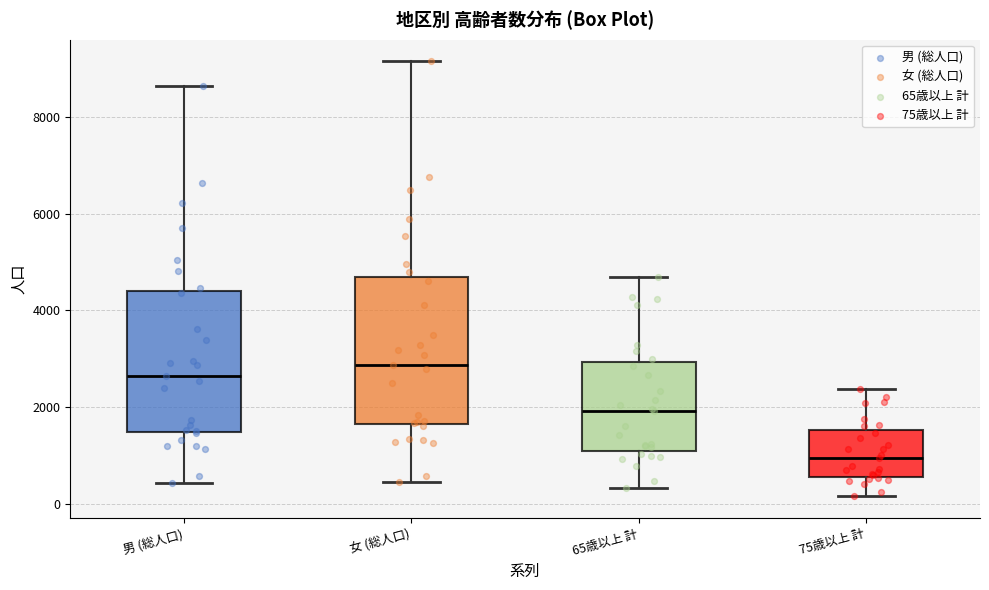

Where does the upper whisker of the box for 75歳以上 計 end on the y-axis? The values are not printed on the chart, so give them approximately, as read against the axis.

2400